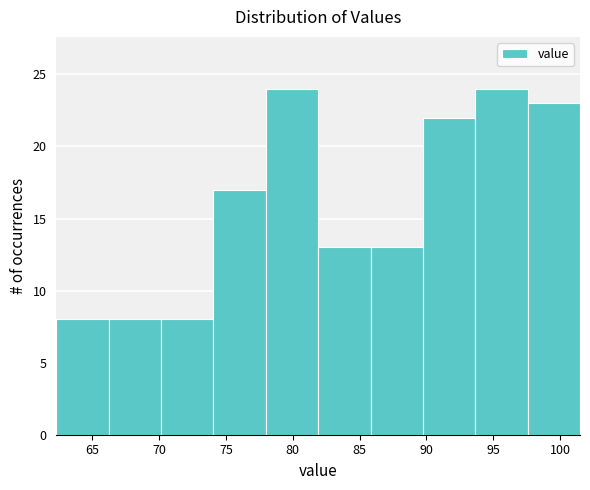

How tall is the bar that spans 82.0 to 86.0 on the x-axis? Neither the bar edges nor the heights are printed on the chart, so give them approximately, as read against the axes.

13